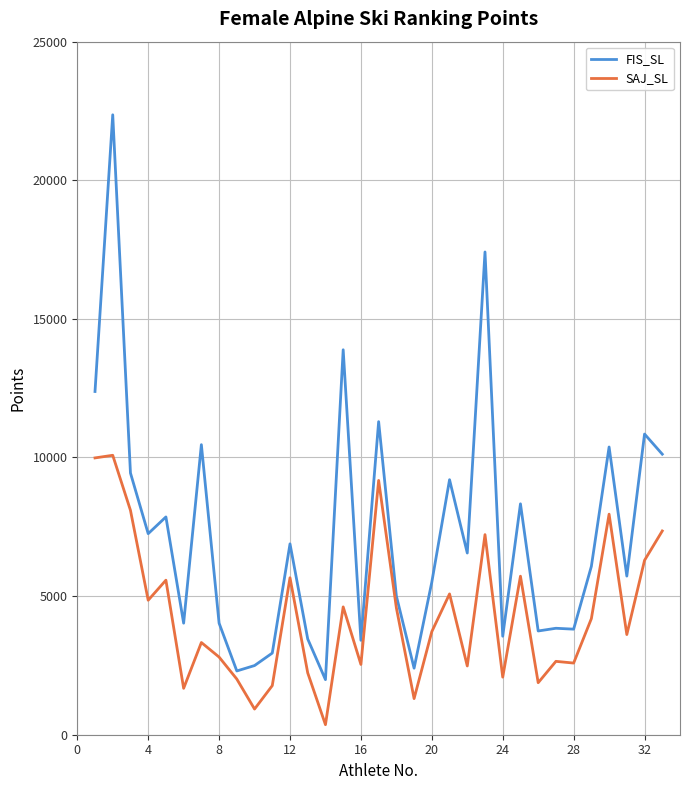

True or false: FIS_SL and SAJ_SL cross at least once.

False